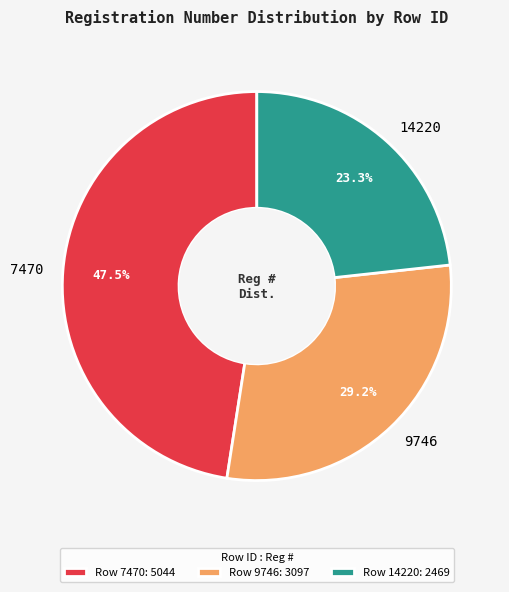

Which has a higher value, 9746 or 14220?

9746